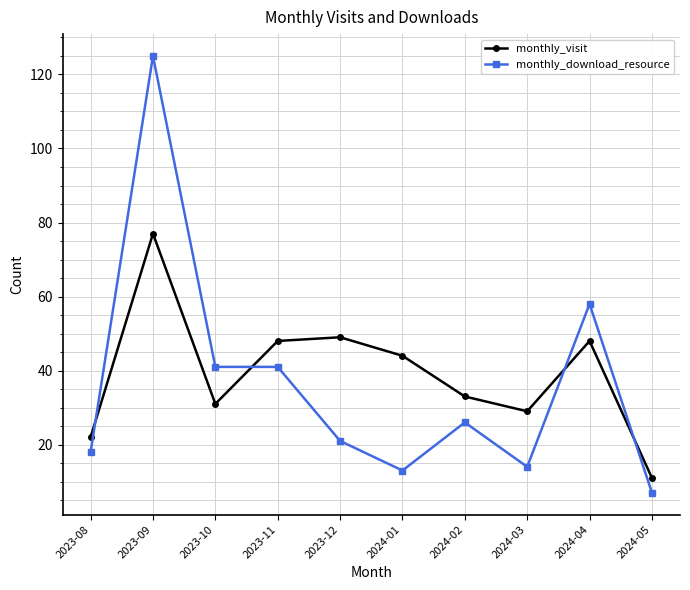

Between which two adjacent categories do monthly_download_resource and monthly_visit first intersect?

2023-08 and 2023-09